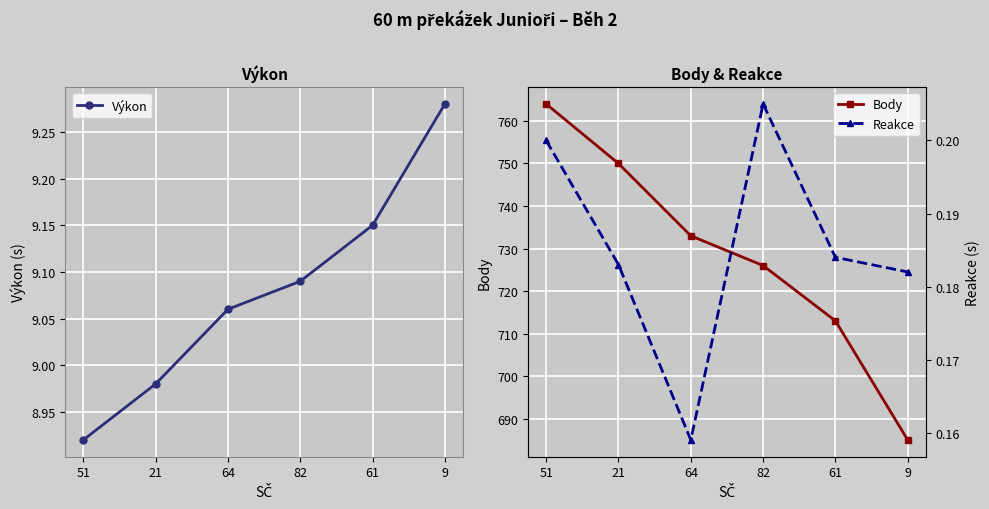

What value does the Body series have at 64?

733